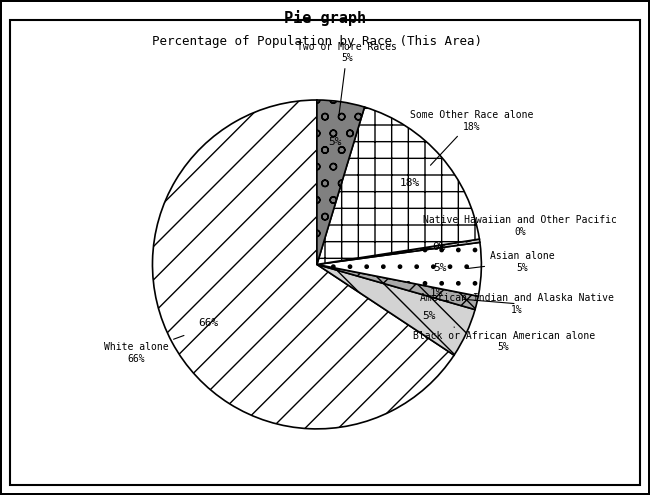

Is it true that Native Hawaiian and Other Pacific is 1% of the pie?

False